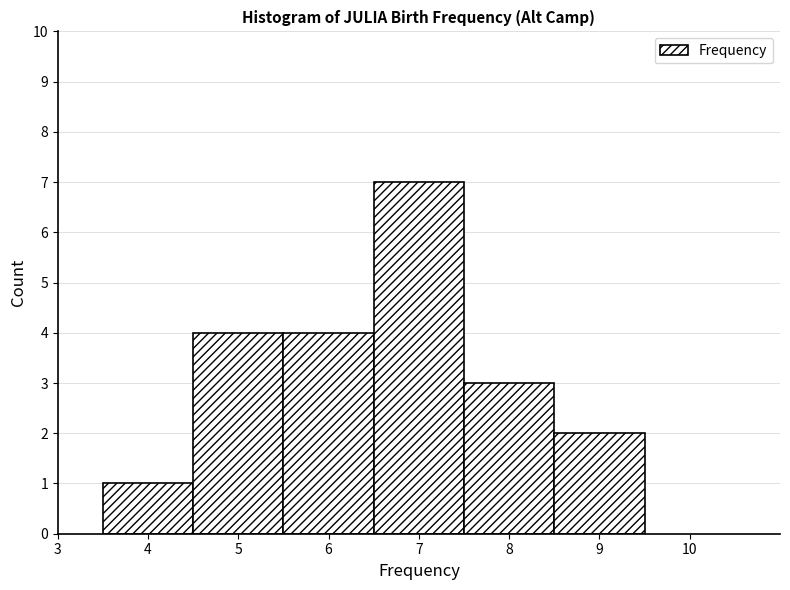

Reading left to right, transcribe this chart: for each bar, give the range it covers on the x-axis and its height. The values are not printed on the chart, so give them approximately, as read against the axis.

3.5 to 4.5: 1
4.5 to 5.5: 4
5.5 to 6.5: 4
6.5 to 7.5: 7
7.5 to 8.5: 3
8.5 to 9.5: 2